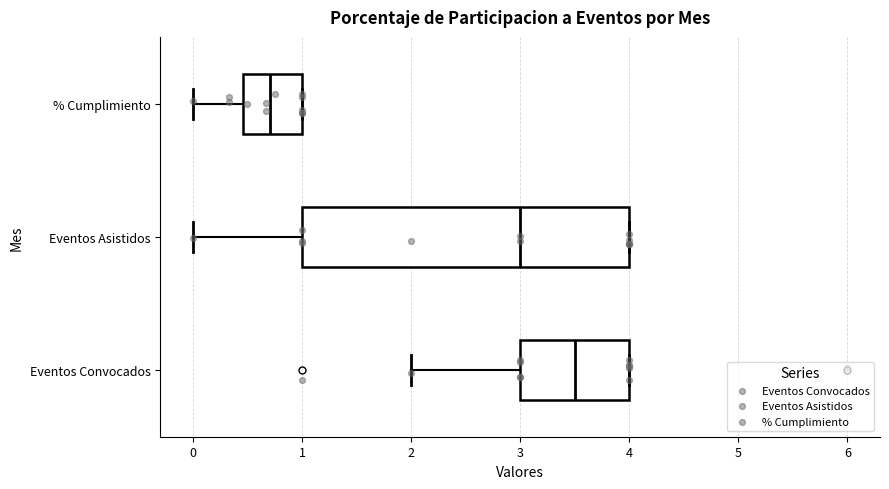

Reading bottom to top, read every box against the x-axis: the position of its median line, the range the box covers, and the ends of its whiskers. The values are not printed on the chart, so give them approximately, as read against the axis.

Eventos Convocados: median 3.5, box 3.0 to 4.0, whiskers 2.0 to 4.0
Eventos Asistidos: median 3.0, box 1.0 to 4.0, whiskers 0.0 to 4.0
% Cumplimiento: median 0.7, box 0.5 to 1.0, whiskers 0.0 to 1.0